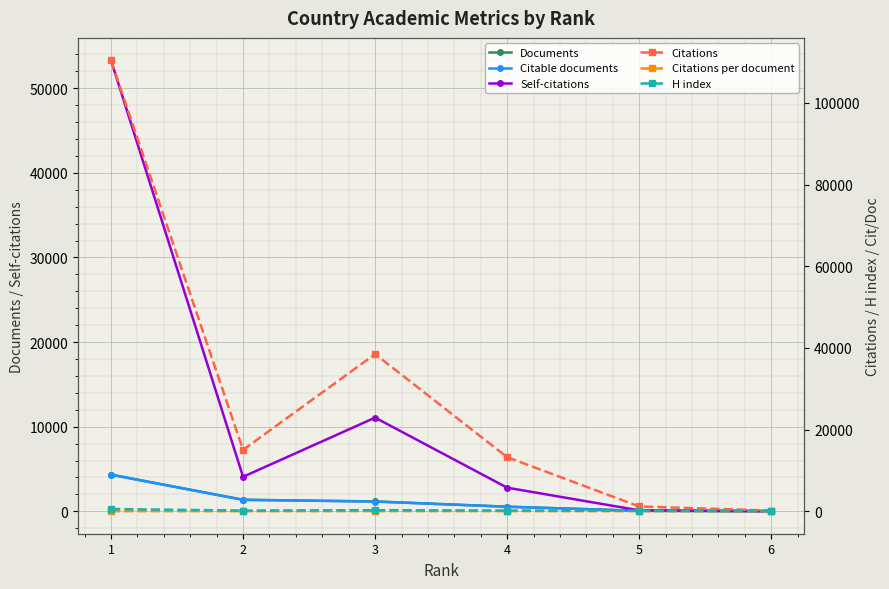

Between which two adjacent categories do Documents and H index first intersect?

4 and 5